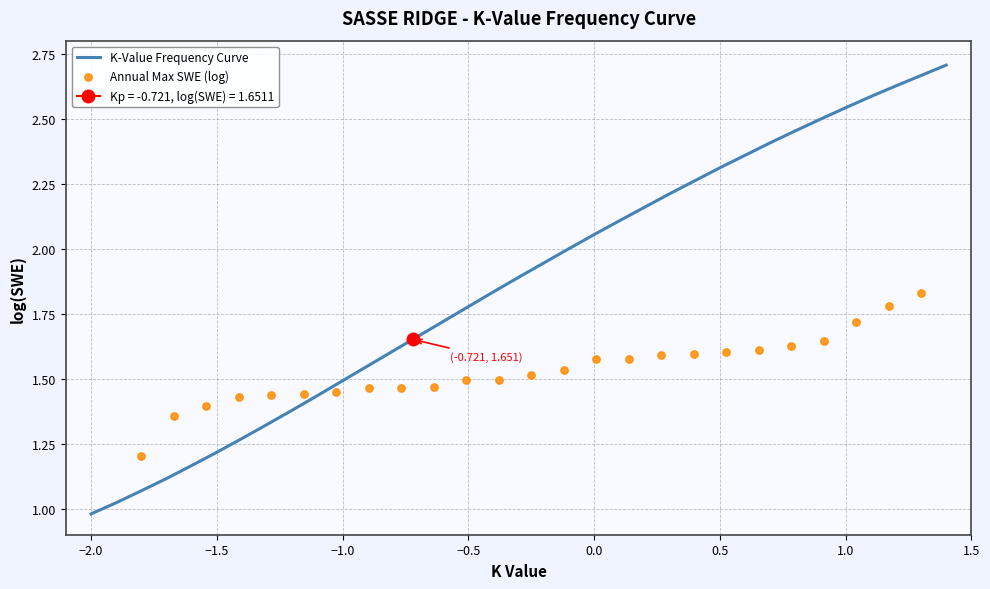

The value of K-Value Frequency Curve at −1.5 is 1.6. True or false?

False